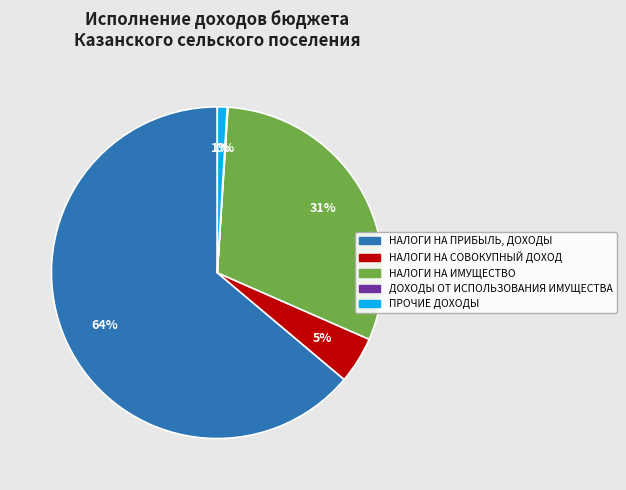

What percentage is the ПРОЧИЕ ДОХОДЫ slice, to the nearest percent?

1%